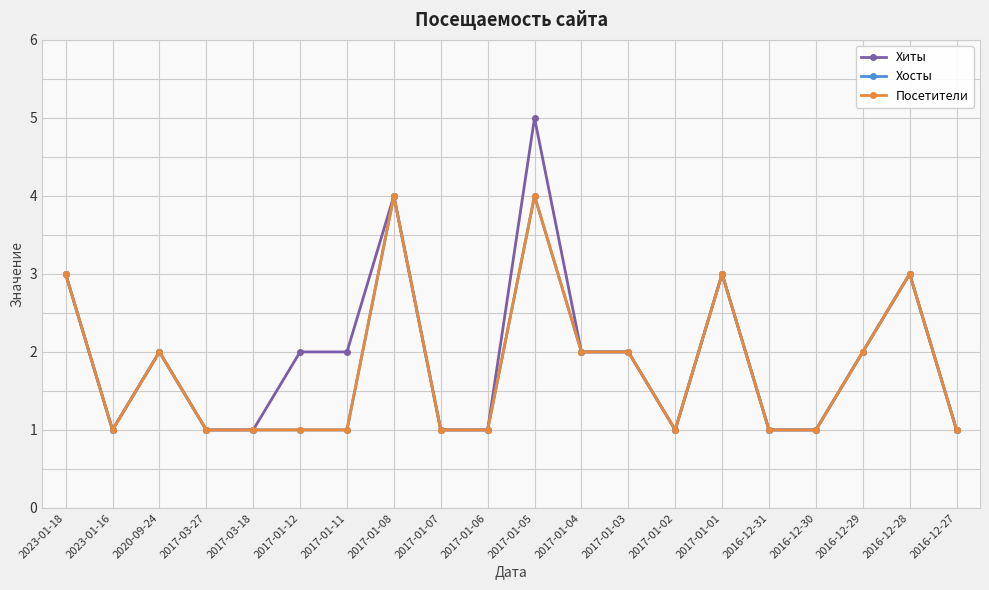

In Хосты, how many points are higher than both neighbors (excluding endpoints)?

5